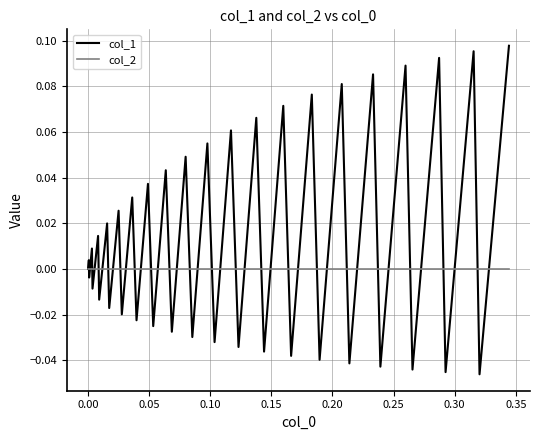

List the series in order of their overall mean, highest first.

col_1, col_2